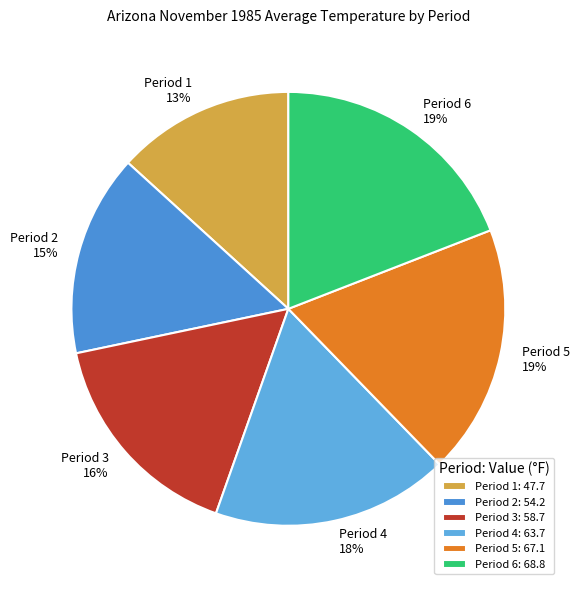

Is Period 2 the majority of the pie?

No